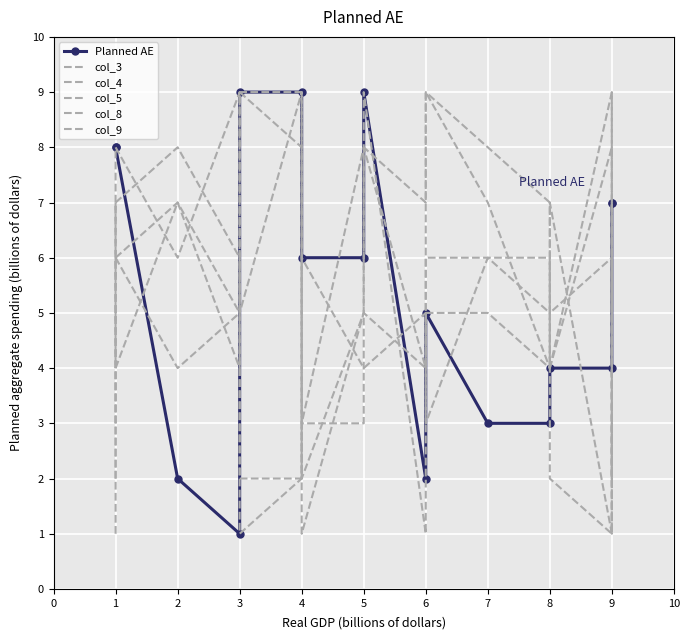

In col_4, how many points are lower than both neighbors (excluding endpoints)?

5